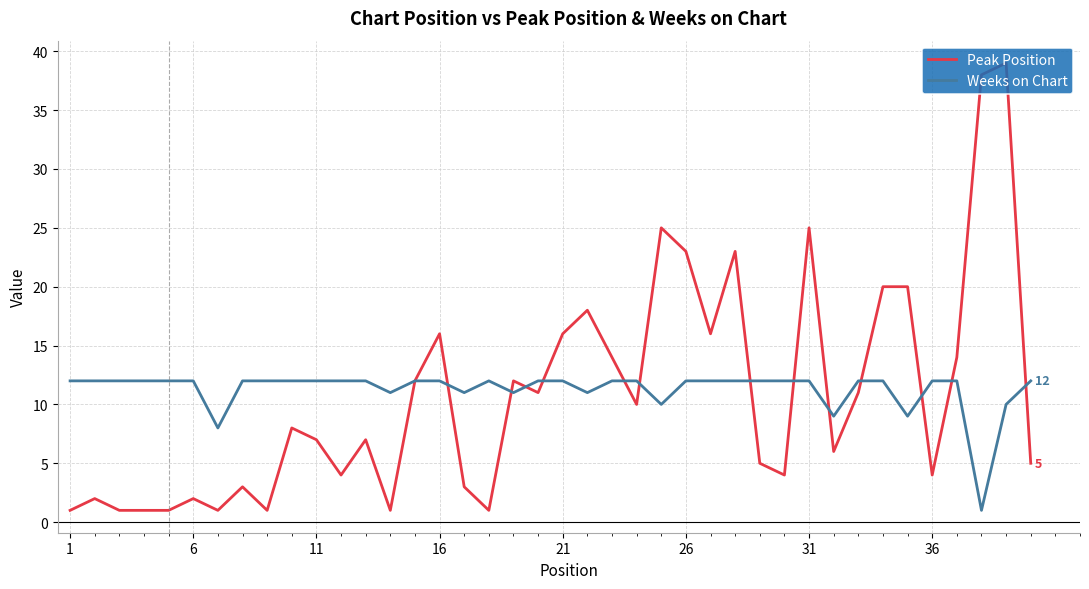

Which series has the widest spread of values?

Peak Position